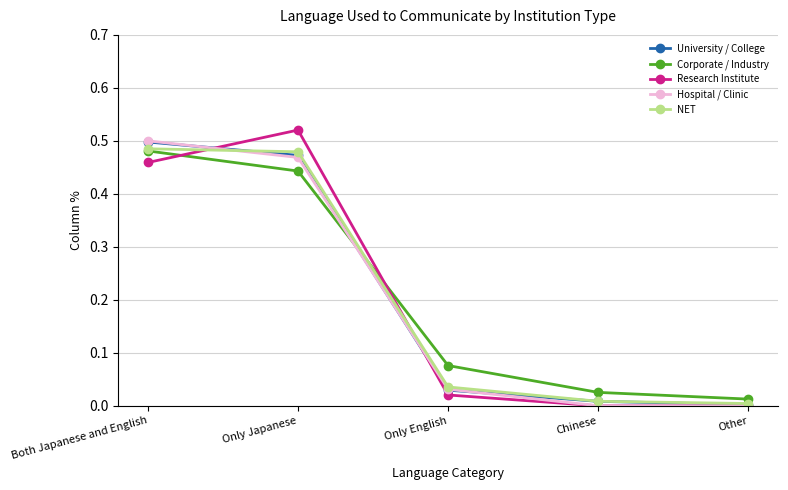

How many distinct data groups are displayed?

5